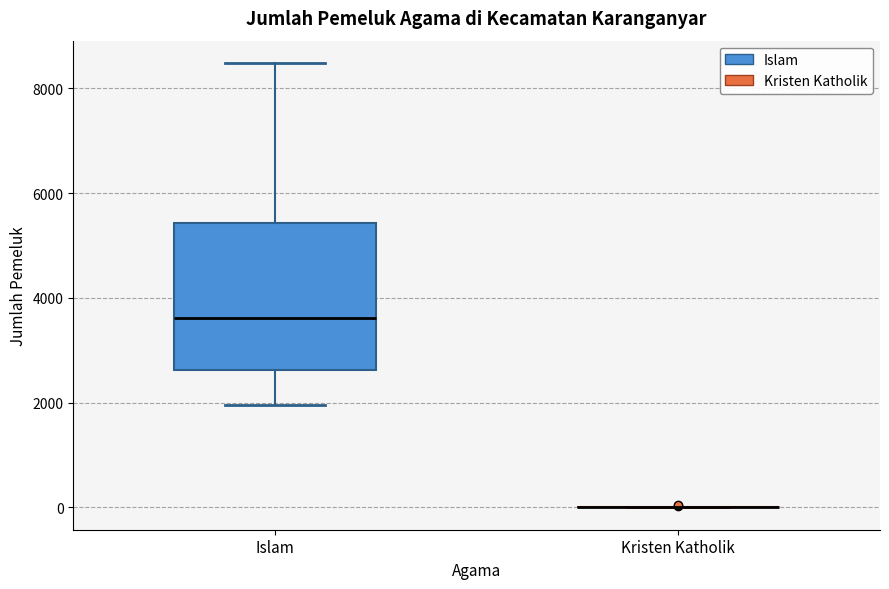

Where does the upper whisker of the box for Islam end on the y-axis? The values are not printed on the chart, so give them approximately, as read against the axis.

8400